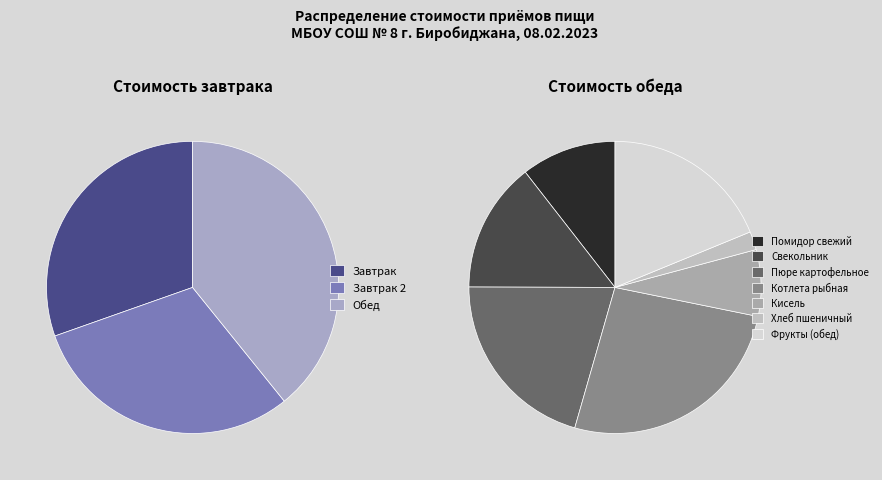

Is Фрукты (обед) the majority of the pie?

No